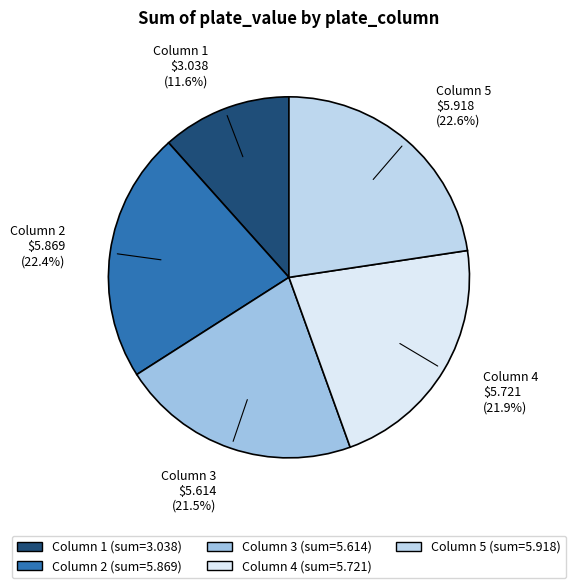

Which slice is the smallest?

Column 1 $3.038 (11.6%)